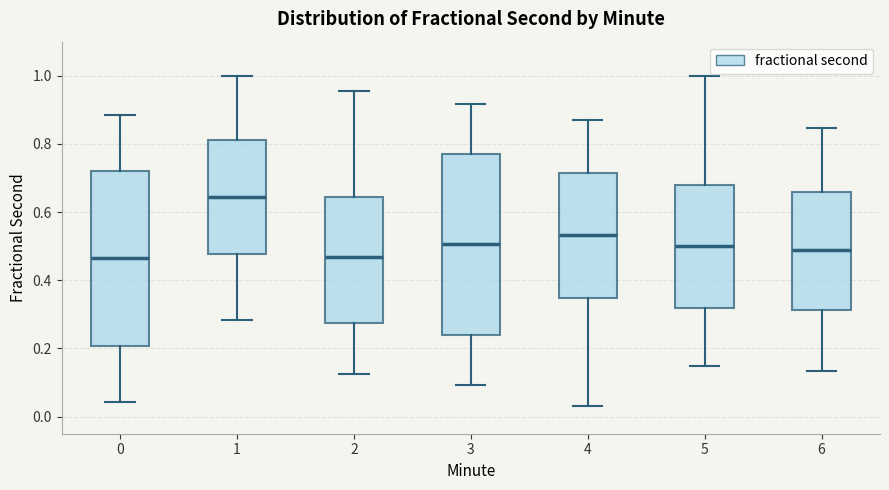

Which box has the highest median line?

1